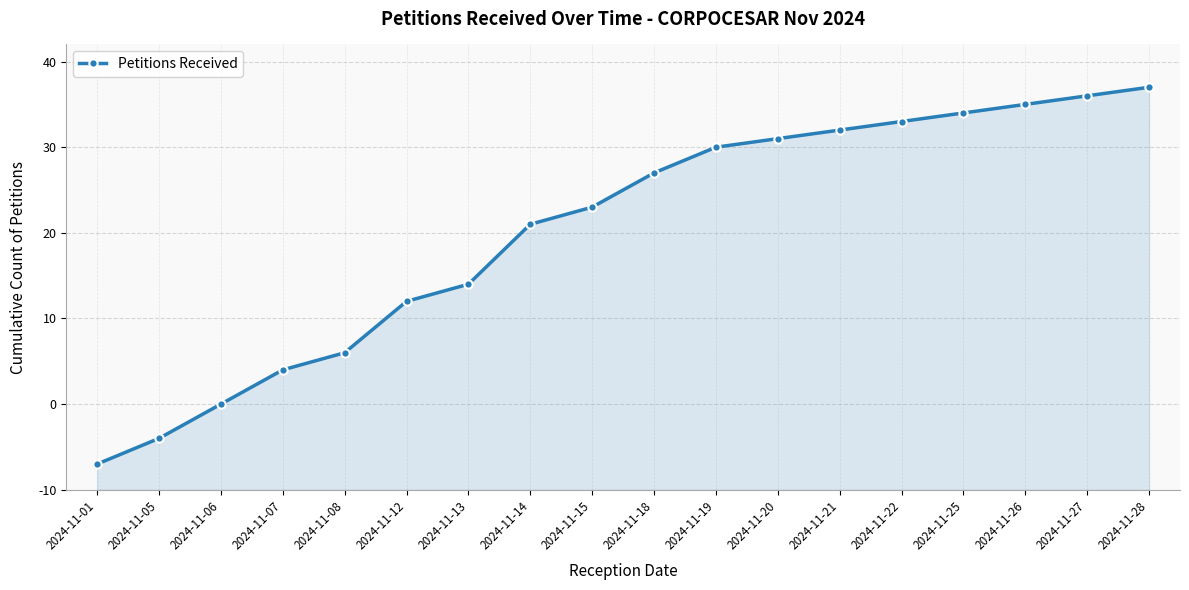

Rank the categories by value from highest to lowest.

2024-11-28, 2024-11-27, 2024-11-26, 2024-11-25, 2024-11-22, 2024-11-21, 2024-11-20, 2024-11-19, 2024-11-18, 2024-11-15, 2024-11-14, 2024-11-13, 2024-11-12, 2024-11-08, 2024-11-07, 2024-11-06, 2024-11-05, 2024-11-01